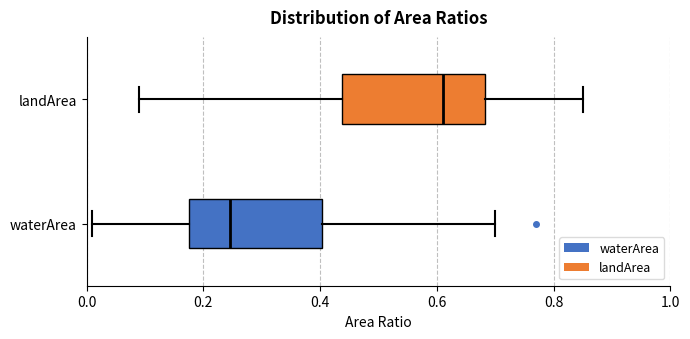

Reading bottom to top, transcribe this box plot: for each box, give where its median line is, the range the box spans, and where its two whiskers end, as read against the x-axis. The values are not printed on the chart, so give them approximately, as read against the axis.

waterArea: median 0.24, box 0.18 to 0.40, whiskers 0.02 to 0.70
landArea: median 0.62, box 0.44 to 0.68, whiskers 0.10 to 0.86